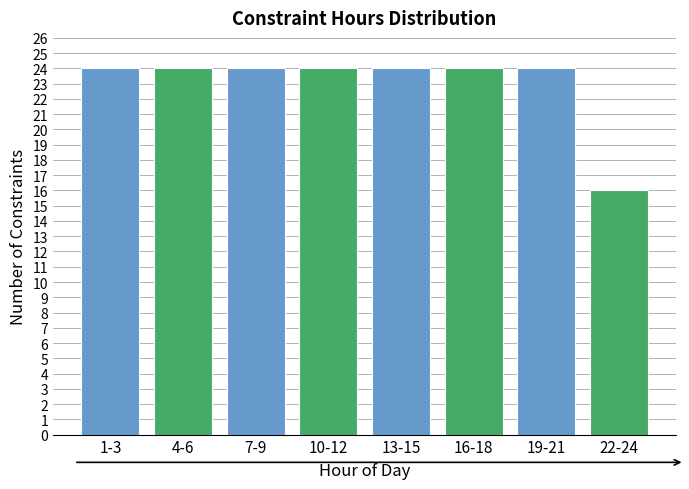

Reading left to right, what are all the values shown in this chart?

24	24	24	24	24	24	24	16